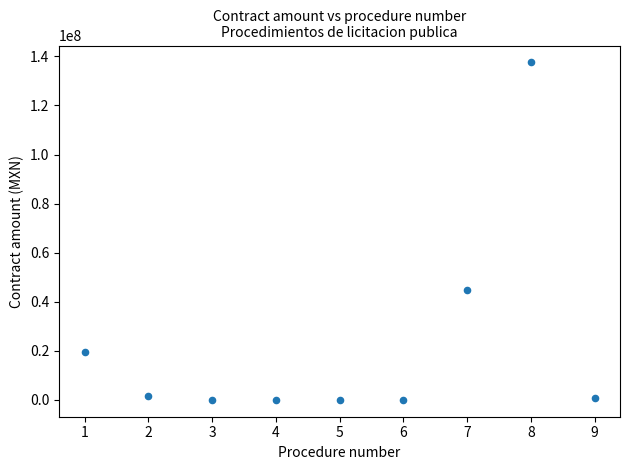

What Y value in the scatter plot is closest to 68778301?

44894000.0